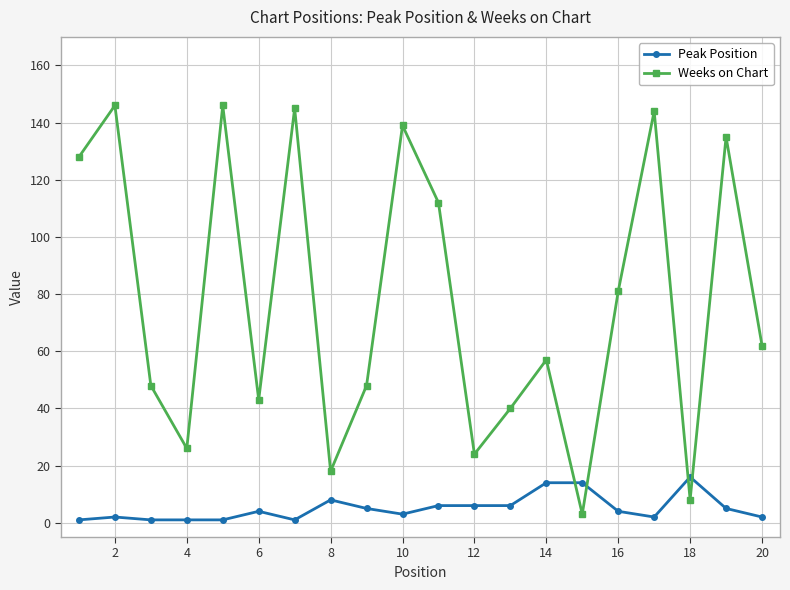

List the series in order of their overall mean, highest first.

Weeks on Chart, Peak Position